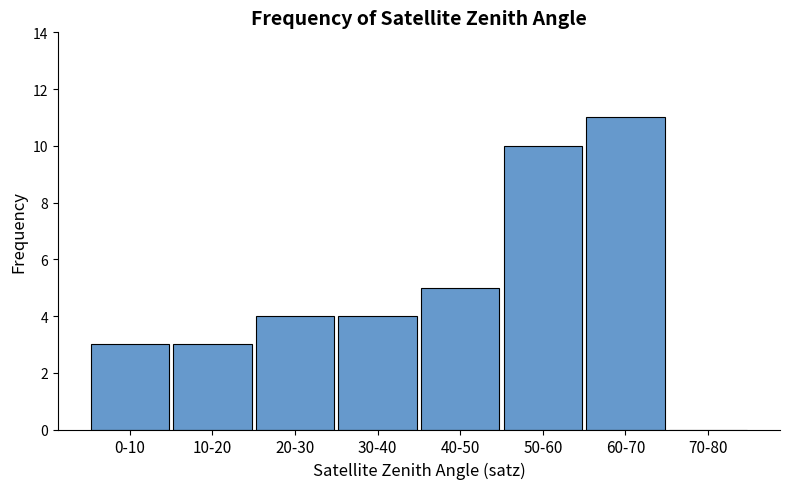

Reading left to right, extract all data points from this chart.

0-10=3	10-20=3	20-30=4	30-40=4	40-50=5	50-60=10	60-70=11	70-80=0